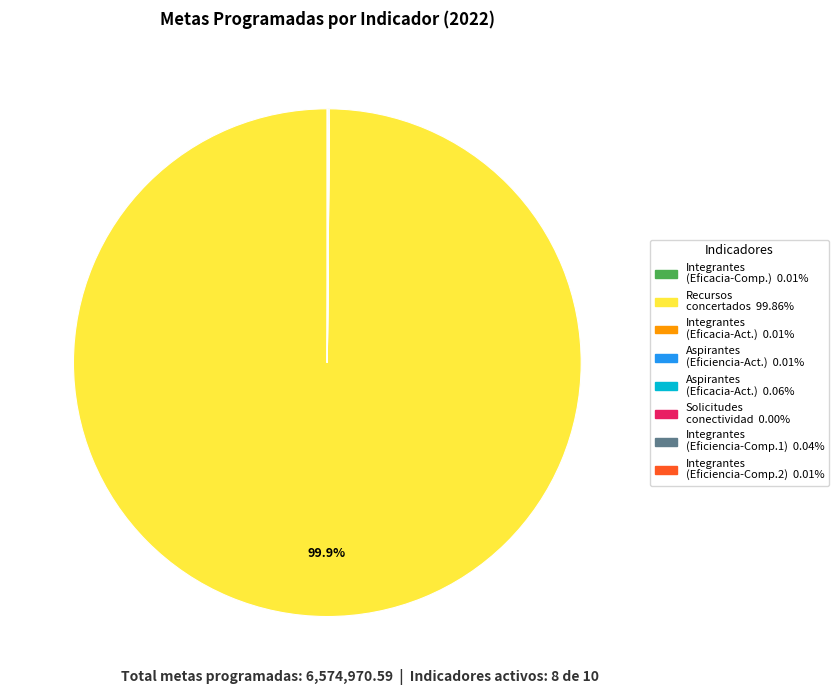

Is there any slice that represents more than half of the pie?

Yes